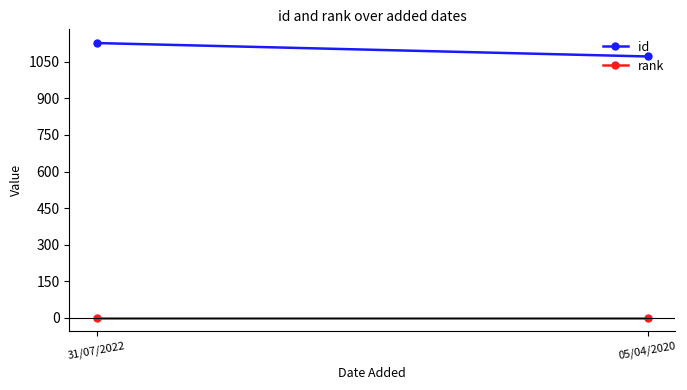

What position from the right is 05/04/2020?

1